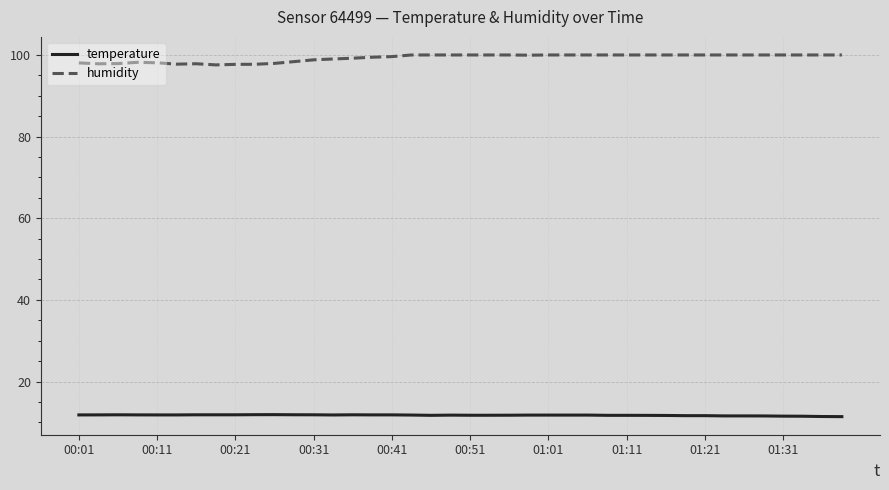

What is the sum of all humidity values?

3970.6